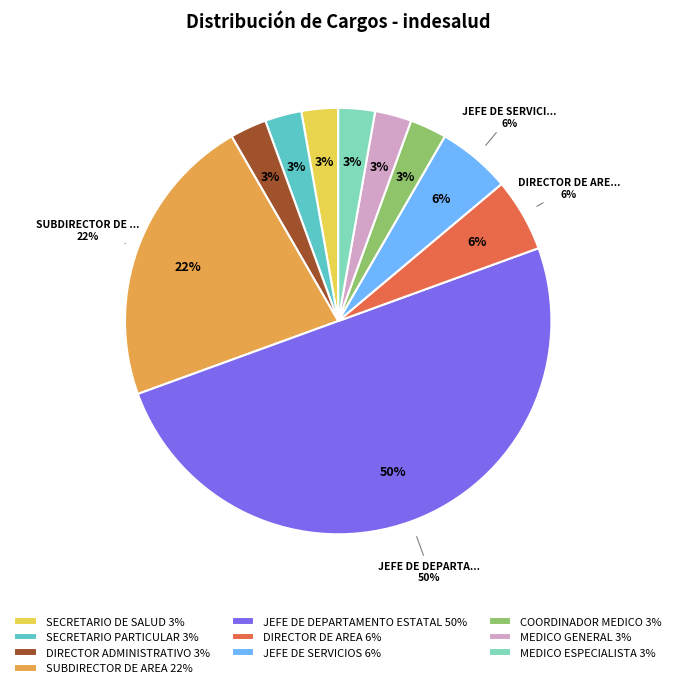

True or false: DIRECTOR ADMINISTRATIVO accounts for 1% of the total.

False